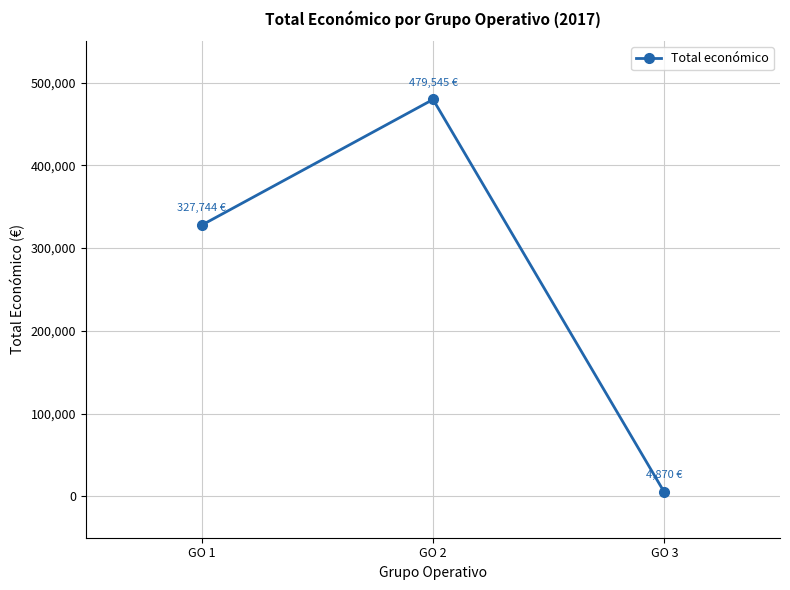

Which label corresponds to the largest value in the chart?

GO 2